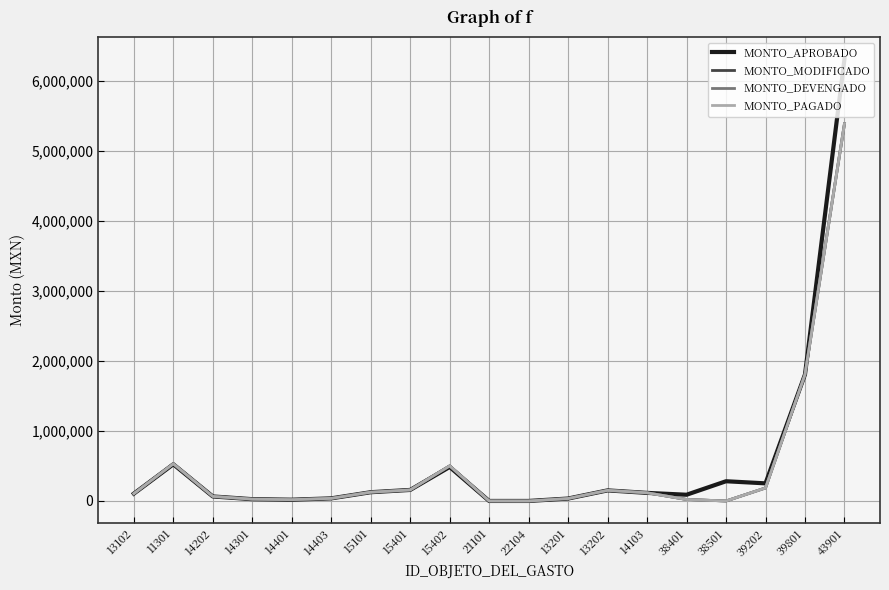

What is the difference between the MONTO_APROBADO values at 14301 and 14401?

7478